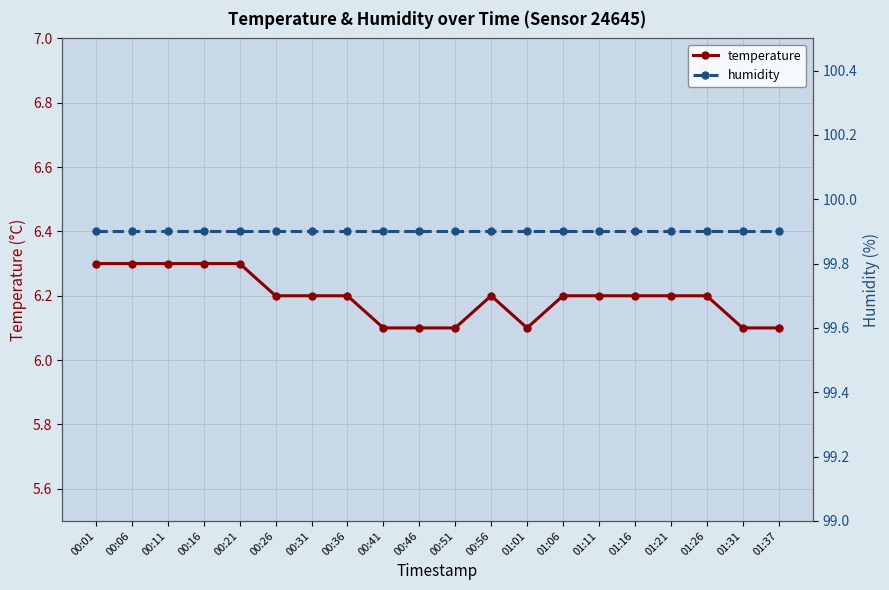

What is the lowest value of the temperature series?

6.1